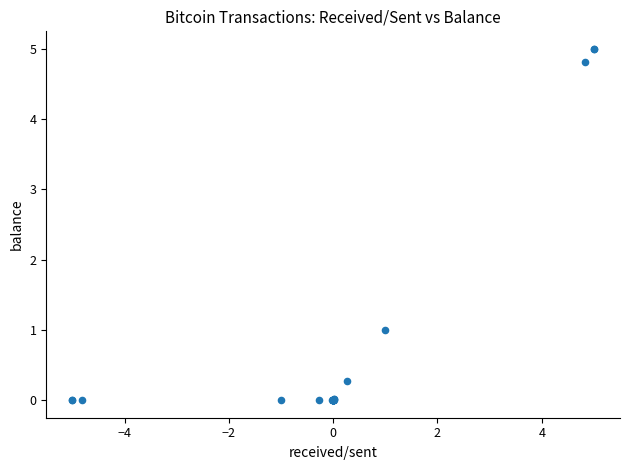

What Y value in the scatter plot is closest to 2?

1.0